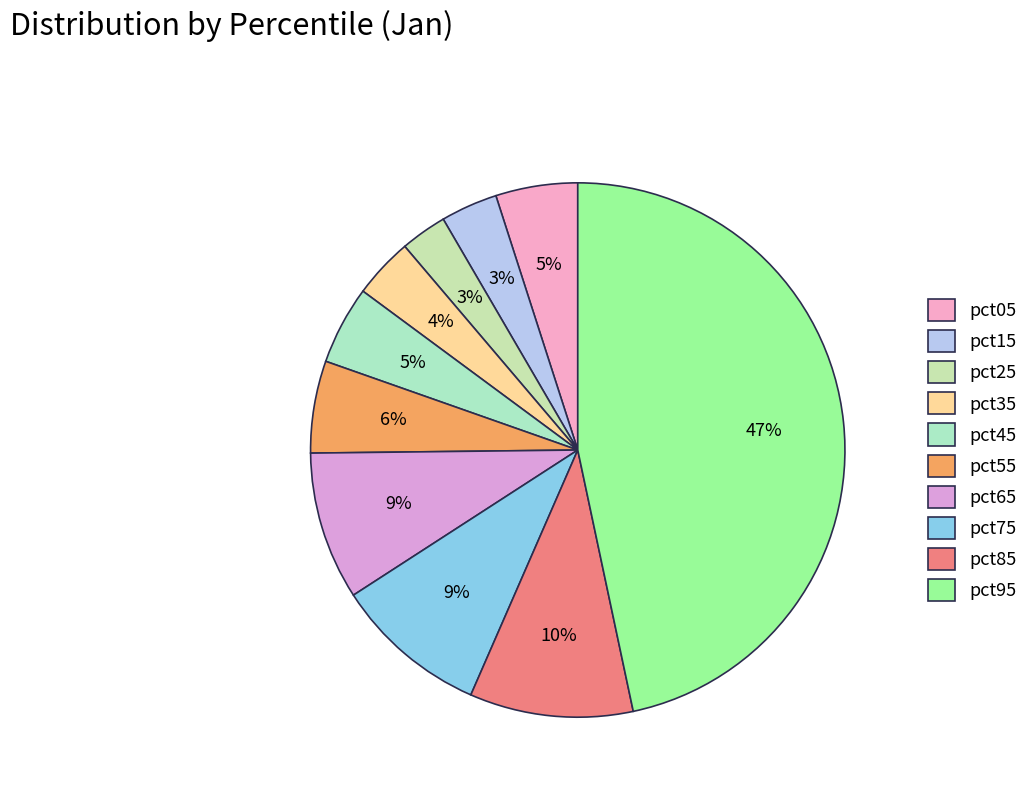

Is there any slice that represents more than half of the pie?

No